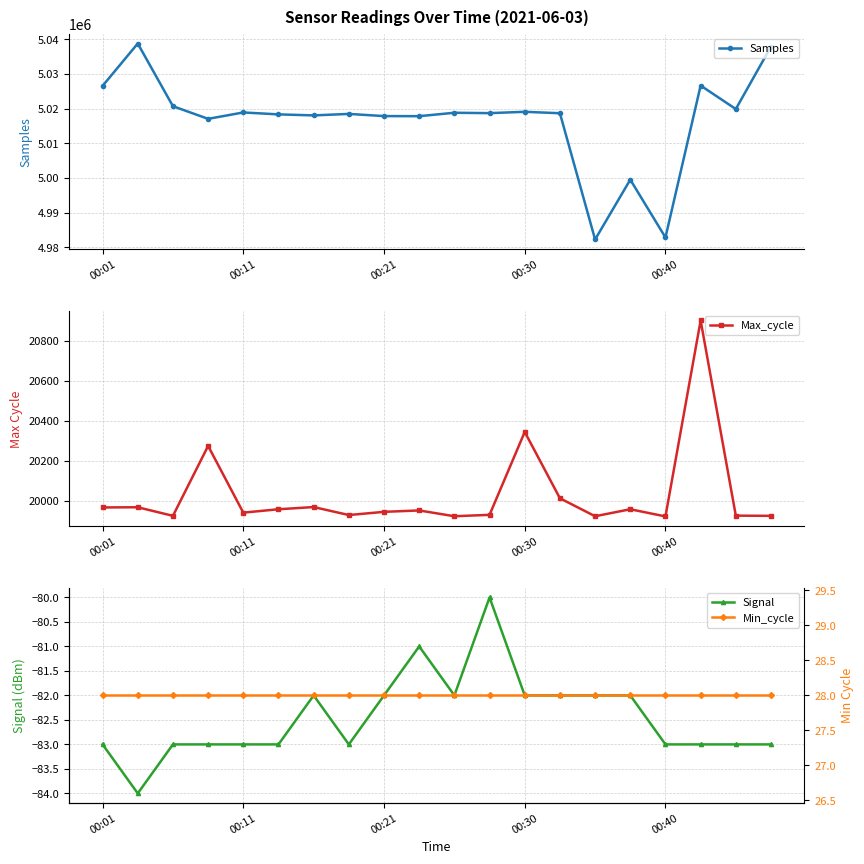

What is the difference between the maximum and minimum values in the Samples series?

56461